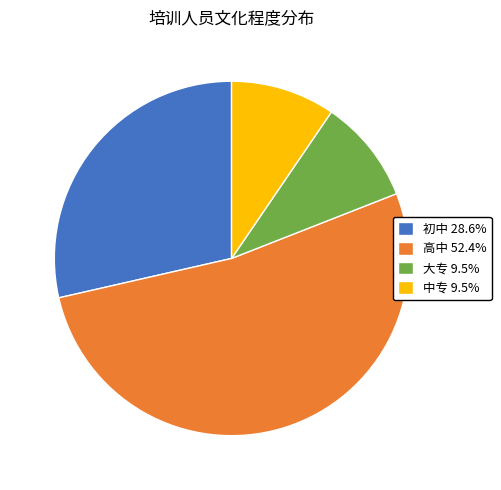

The 中专 slice represents 3% of the pie. True or false?

False